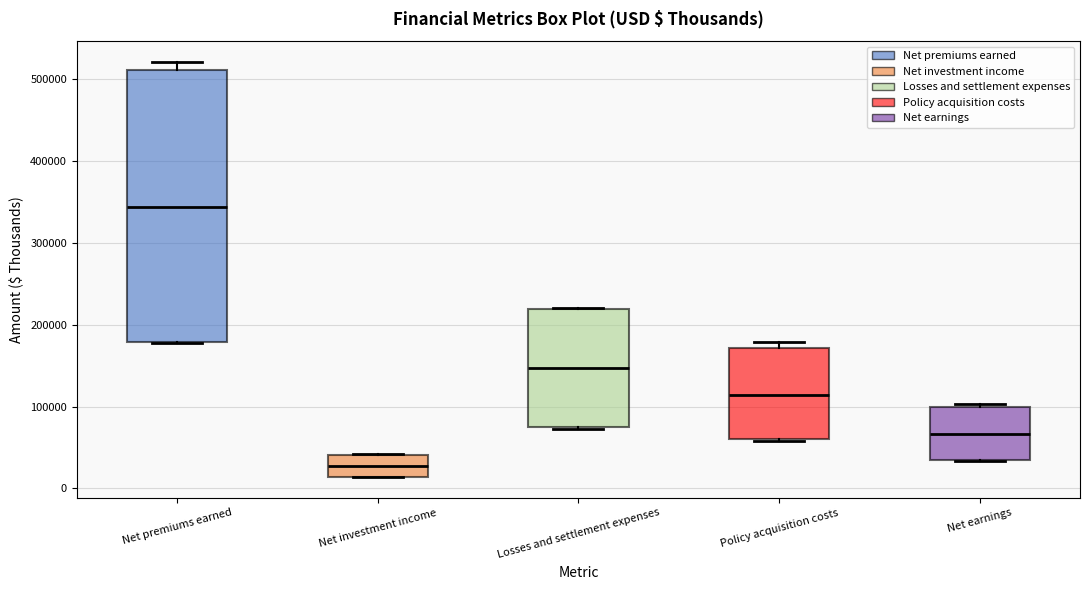

Reading left to right, transcribe this box plot: for each box, give where its median line is, the range the box spans, and where its two whiskers end, as read against the y-axis. The values are not printed on the chart, so give them approximately, as read against the axis.

Net premiums earned: median 340000, box 180000 to 510000, whiskers 180000 to 520000
Net investment income: median 30000, box 10000 to 40000, whiskers 10000 to 40000
Losses and settlement expenses: median 150000, box 80000 to 220000, whiskers 70000 to 220000
Policy acquisition costs: median 110000, box 60000 to 170000, whiskers 60000 to 180000
Net earnings: median 70000, box 40000 to 100000, whiskers 30000 to 100000 (just above the box's upper edge)